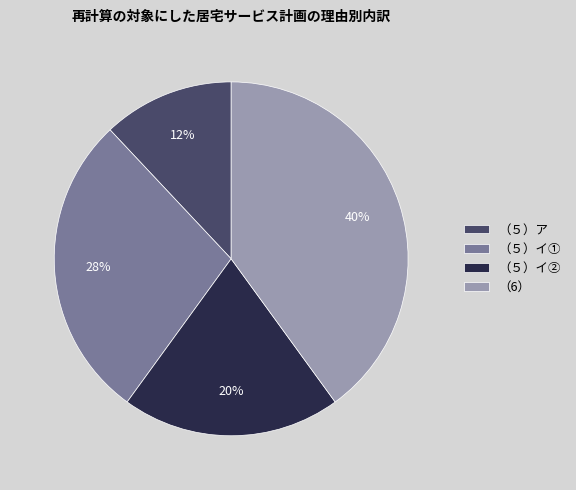

Combined, do （6） and （５）イ② account for over 50%?

Yes